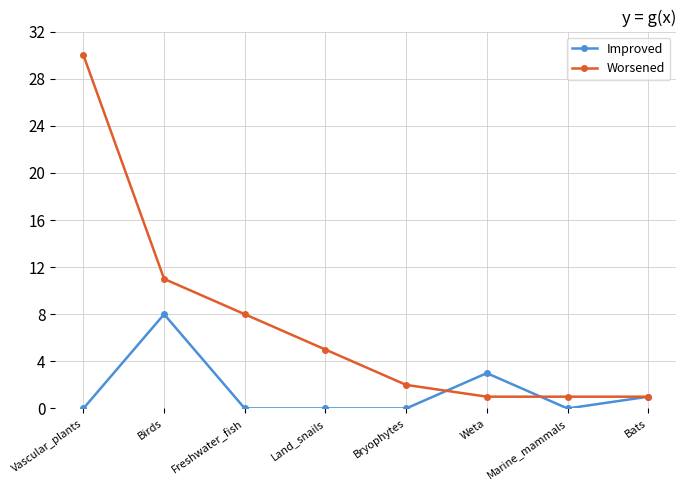

Reading right to left, transcribe all the data shown in this chart.

Improved: Bats=1	Marine_mammals=0	Weta=3	Bryophytes=0	Land_snails=0	Freshwater_fish=0	Birds=8	Vascular_plants=0
Worsened: Bats=1	Marine_mammals=1	Weta=1	Bryophytes=2	Land_snails=5	Freshwater_fish=8	Birds=11	Vascular_plants=30